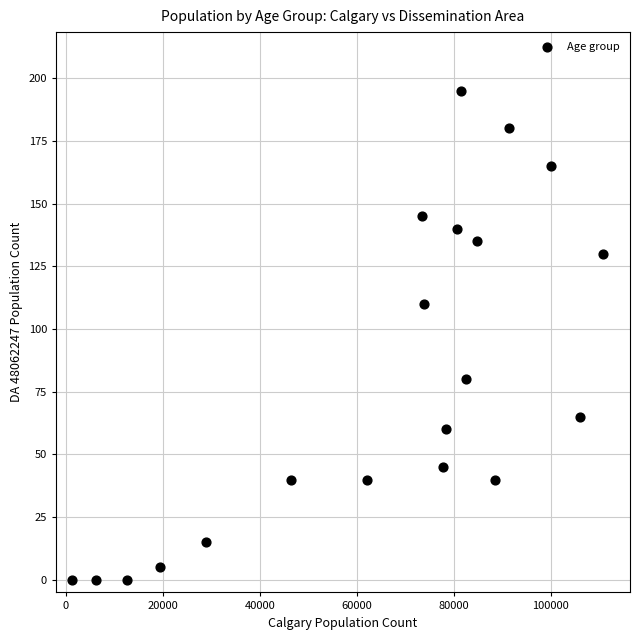

What is the range of Y values (max minus min)?

195